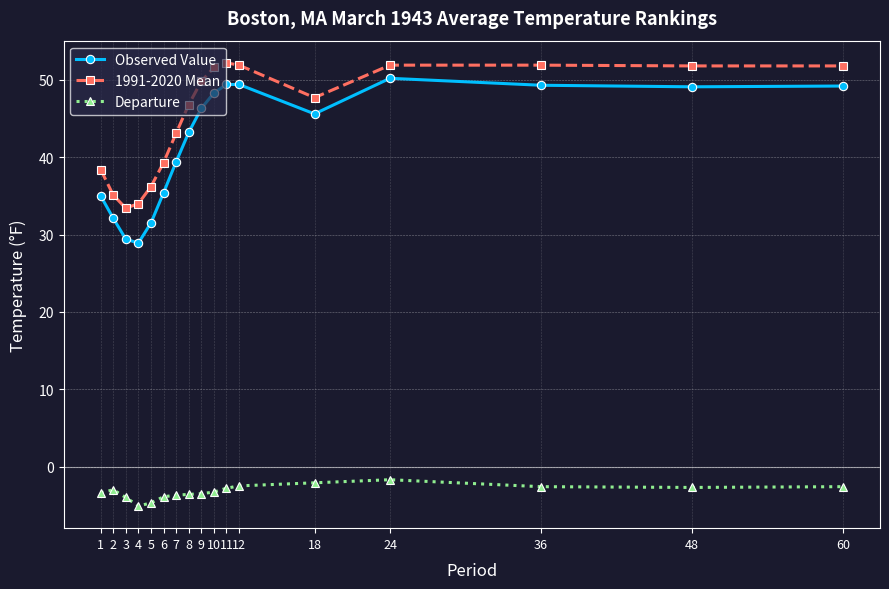

At which category is the sum across all series the highest?

24